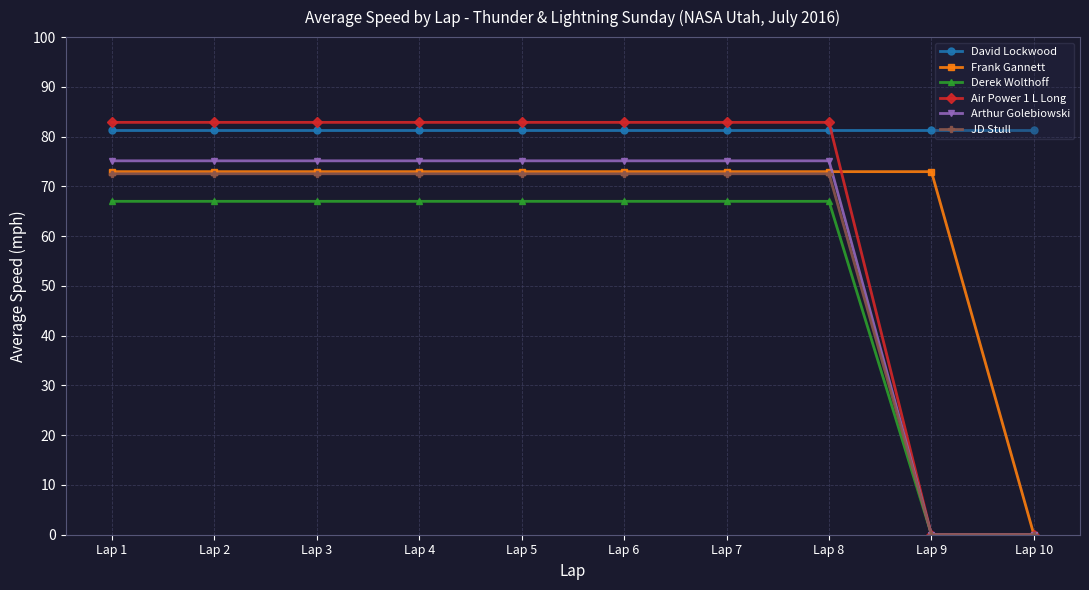

True or false: Frank Gannett and Air Power 1 L Long intersect in this chart.

True